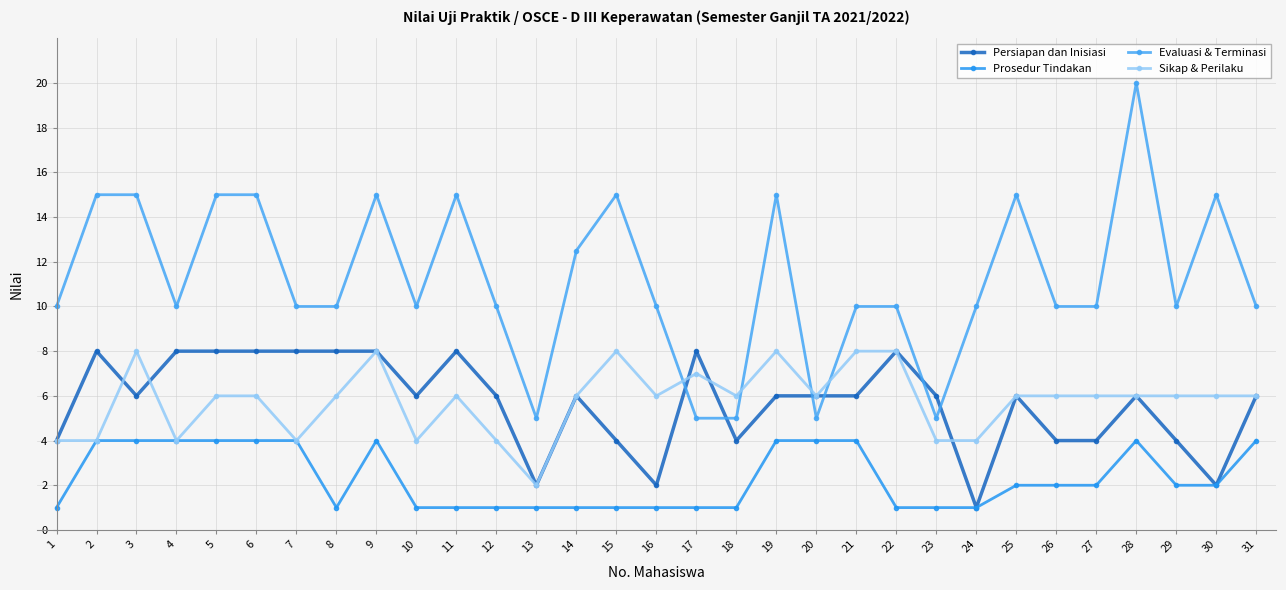

The Sikap & Perilaku series shows 6.0 at 25. True or false?

True